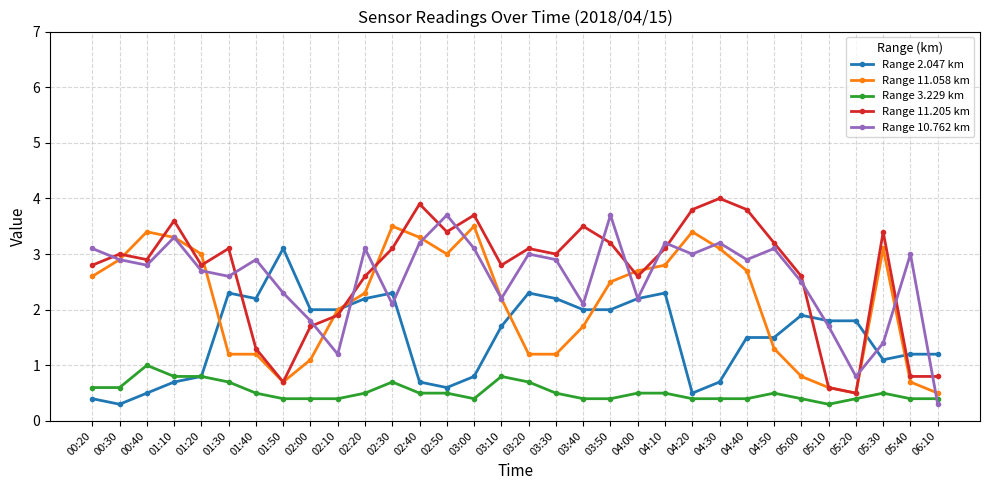

The Range 2.047 km series shows 0.6 at 05:20. True or false?

False